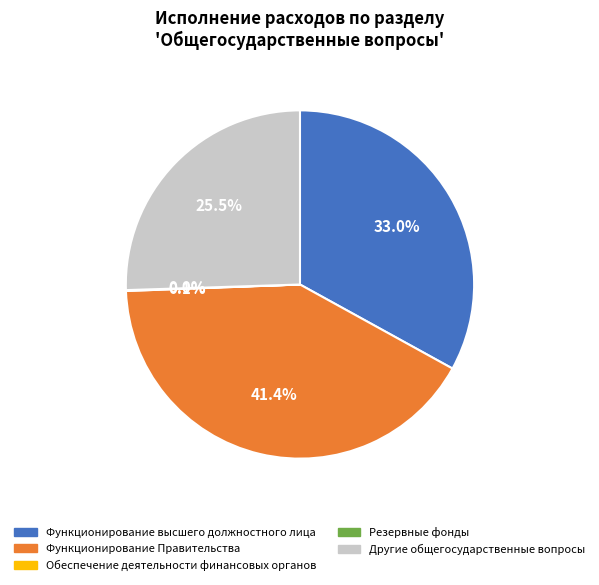

To the nearest percent, what is the difference between the Другие общегосударственные вопросы and Резервные фонды slice percentages?

26%